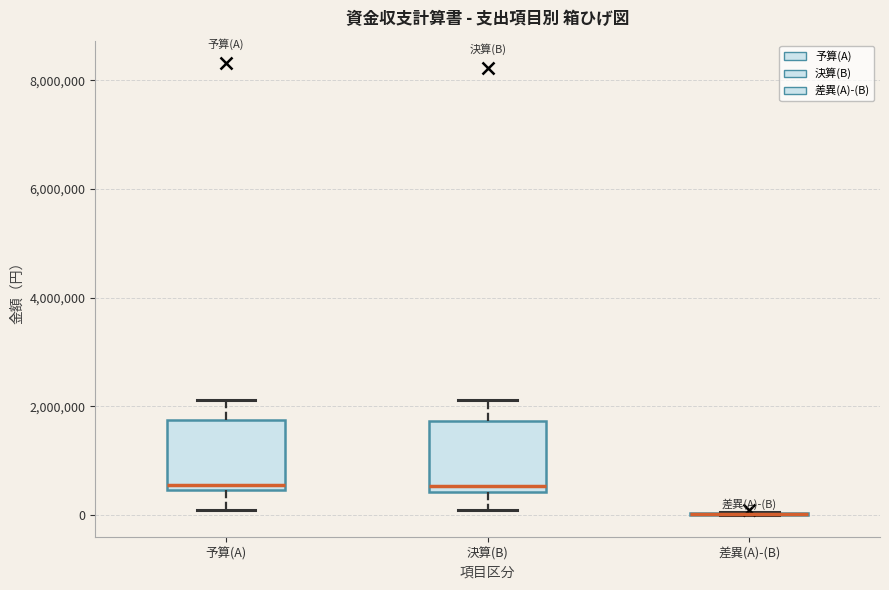

Reading left to right, transcribe this box plot: for each box, give where its median line is, the range the box spans, and where its two whiskers end, as read against the y-axis. The values are not printed on the chart, so give them approximately, as read against the axis.

予算(A): median 600000, box 400000 to 1800000, whiskers 0 to 2200000
決算(B): median 600000, box 400000 to 1800000, whiskers 0 to 2200000
差異(A)-(B): box collapsed to a line at 0, whiskers 0 to 0